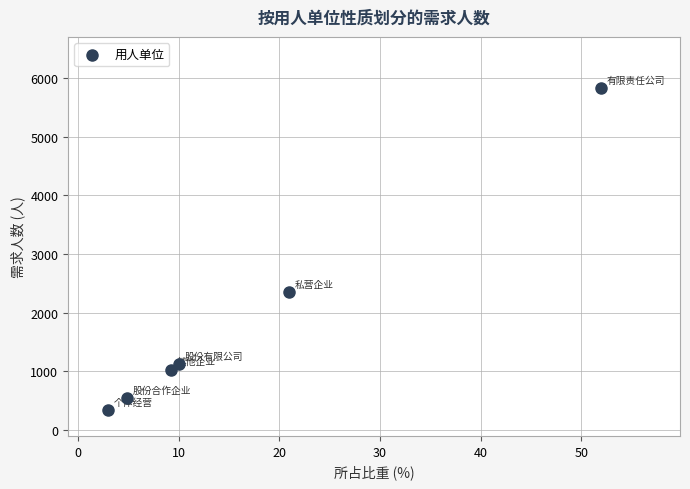

What is the range of Y values (max minus min)?

5490